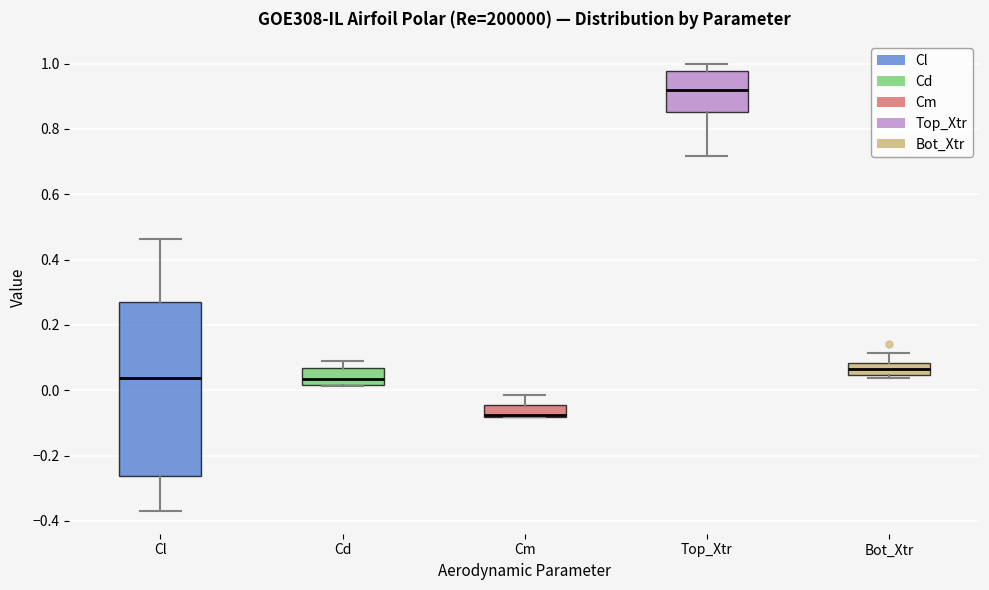

Comparing the boxes themselves (not the whiskers), which one is the tallest?

Cl